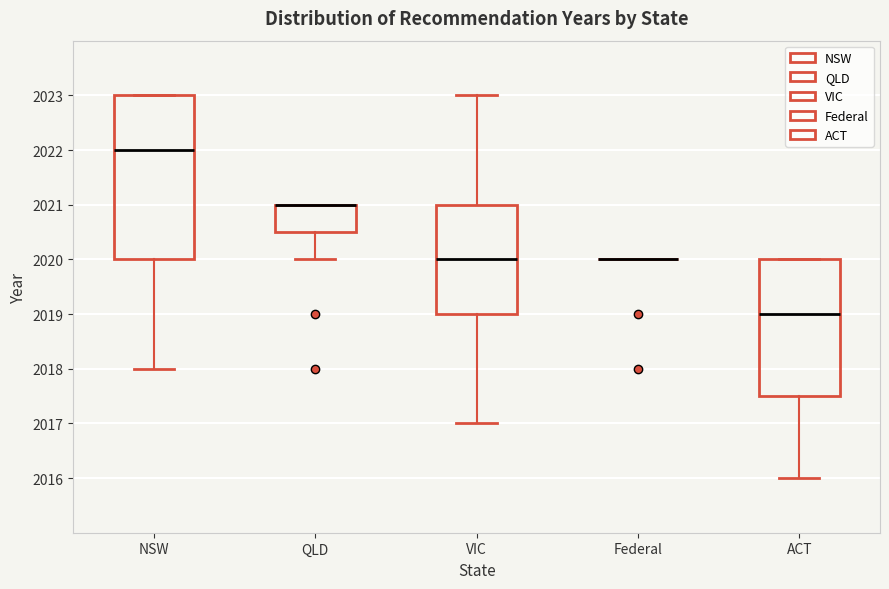

Reading left to right, read every box against the y-axis: the position of its median line, the range the box covers, and the ends of its whiskers. The values are not printed on the chart, so give them approximately, as read against the axis.

NSW: median 2022.0, box 2020.0 to 2023.0, whiskers 2018.0 to 2023.0
QLD: median 2021.0 (drawn on the box's upper edge), box 2020.5 to 2021.0, whiskers 2020.0 to 2021.0
VIC: median 2020.0, box 2019.0 to 2021.0, whiskers 2017.0 to 2023.0
Federal: box collapsed to a line at 2020.0, whiskers 2020.0 to 2020.0
ACT: median 2019.0, box 2017.5 to 2020.0, whiskers 2016.0 to 2020.0